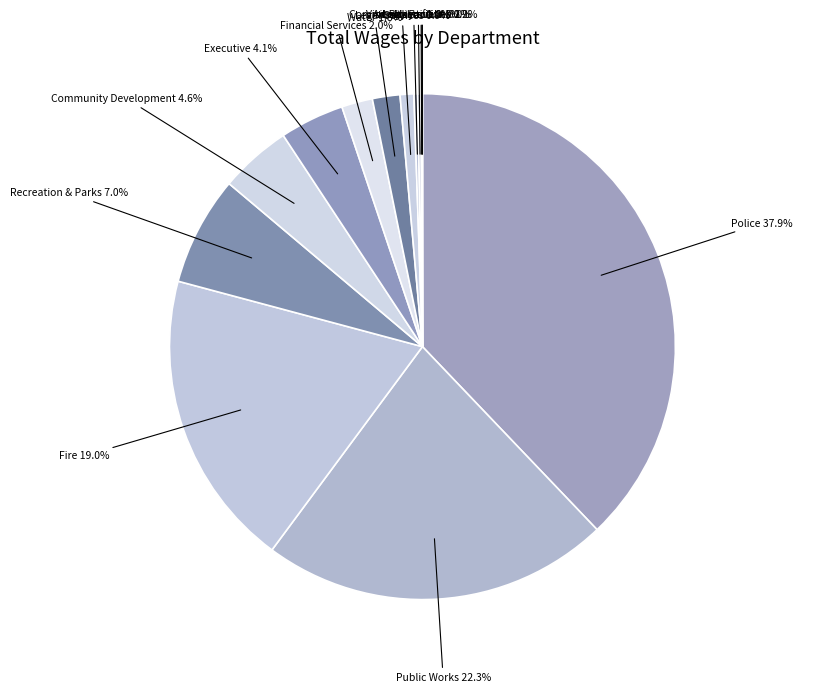

To the nearest percent, what is the difference between the largest and smallest slice percentages?

38%